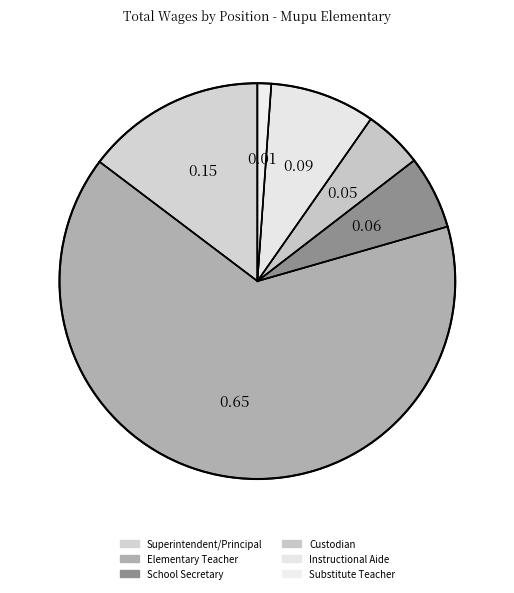

To the nearest percent, what portion does School Secretary represent?

6%